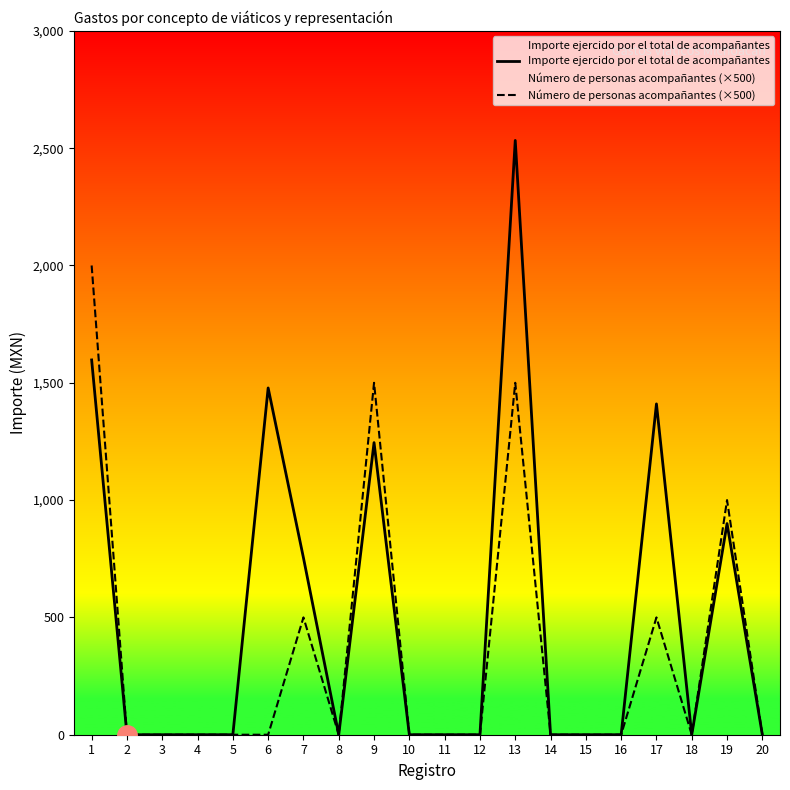

Reading left to right, what are all the values shown in this chart?

Importe ejercido por el total de acompañantes: 1=1597.4	2=0.0	3=0.0	4=0.0	5=0.0	6=1478.0	7=754.0	8=0.0	9=1245.0	10=0.0	11=0.0	12=0.0	13=2532.9	14=0.0	15=0.0	16=0.0	17=1410.0	18=0.0	19=900.0	20=0.0
Número de personas acompañantes (×500): 1=2000.0	2=0.0	3=0.0	4=0.0	5=0.0	6=0.0	7=500.0	8=0.0	9=1500.0	10=0.0	11=0.0	12=0.0	13=1500.0	14=0.0	15=0.0	16=0.0	17=500.0	18=0.0	19=1000.0	20=0.0